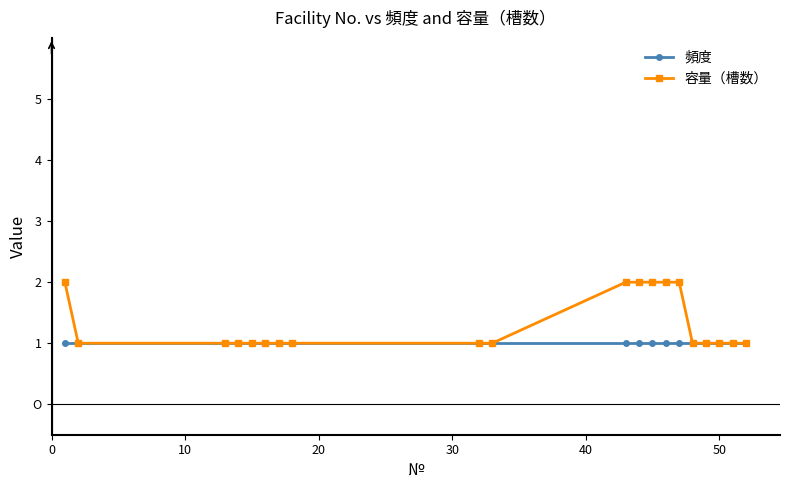

True or false: 頻度 and 容量（槽数） intersect in this chart.

False